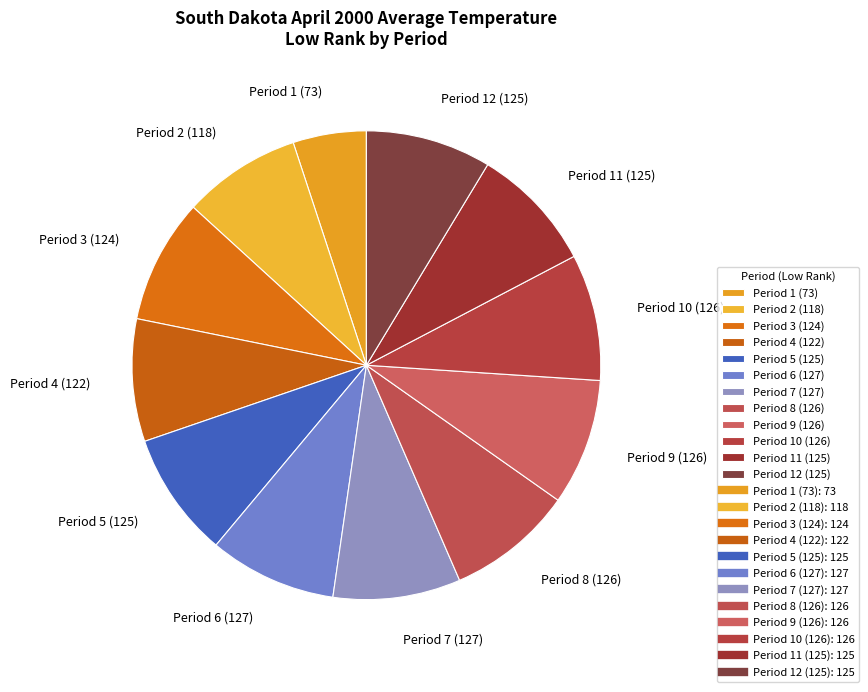

Count the number of slices in the pie.

12